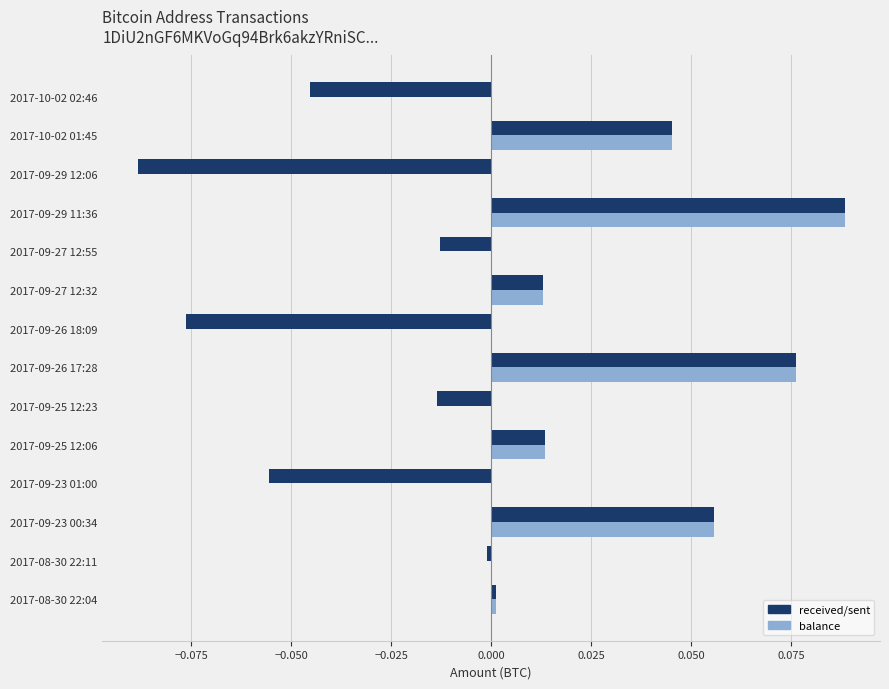

True or false: received/sent has a value of -0.0 at 2017-10-02 02:46.

True